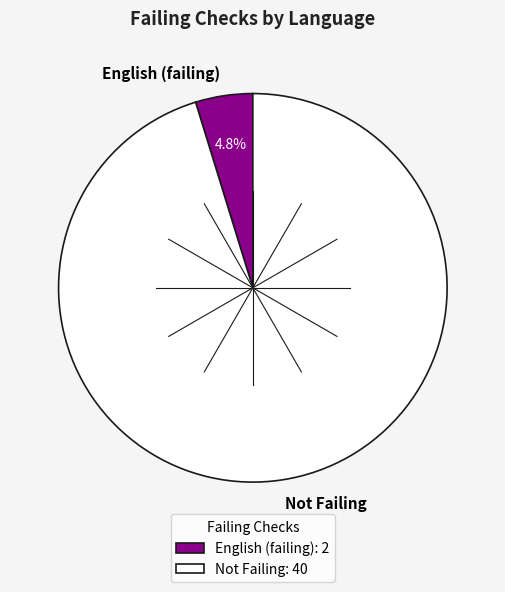

What is the total percentage of English (failing) and Not Failing?

100.0%